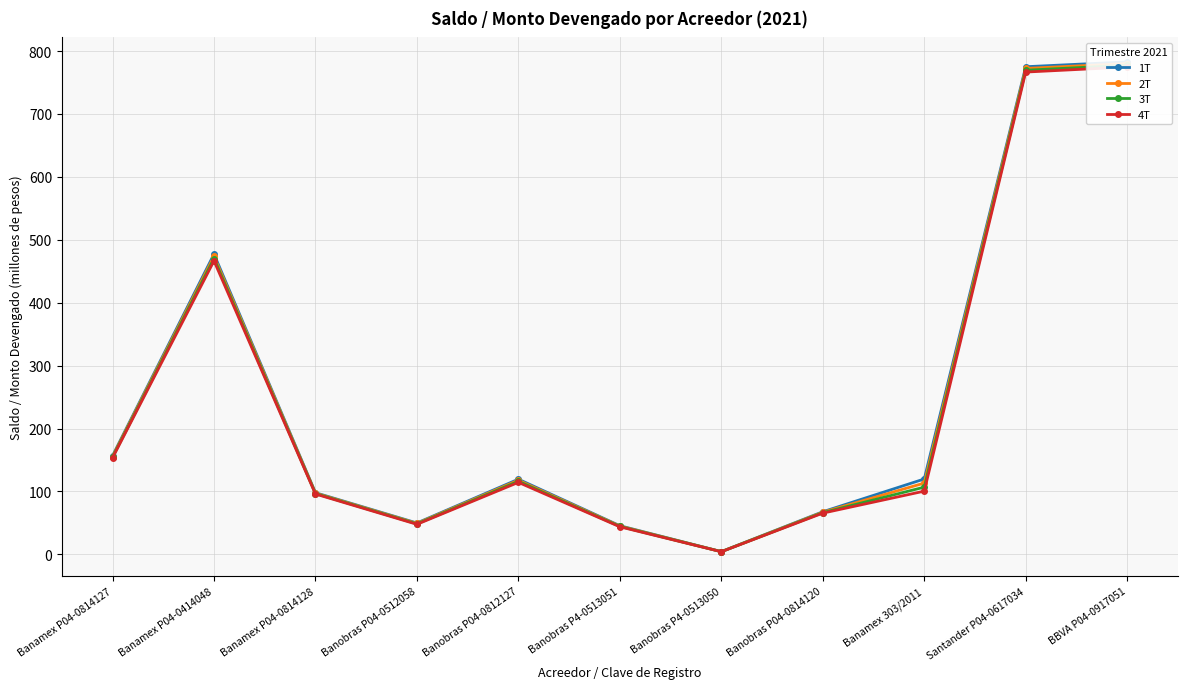

What is the label of the 4th point from the right?

Banobras P04-0814120